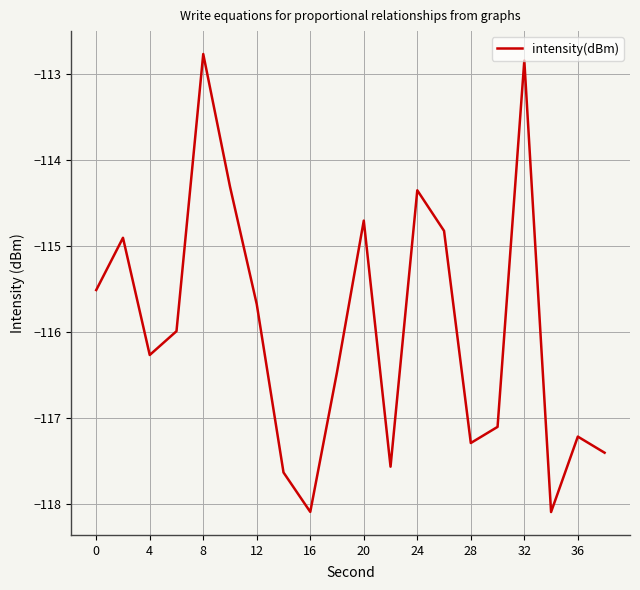

What is the minimum value shown in the chart?

-118.1